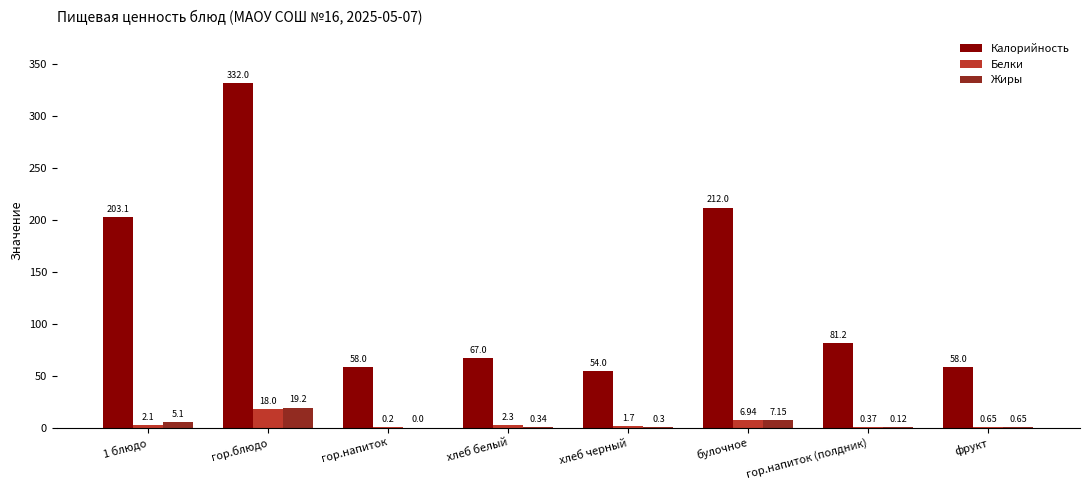

What is the sum of all Калорийность values?

1065.3